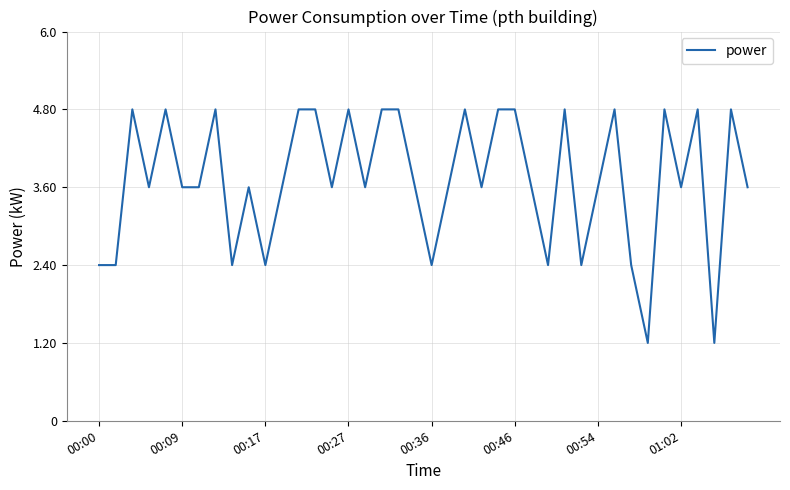

What is the difference between the maximum and minimum values?

3.6